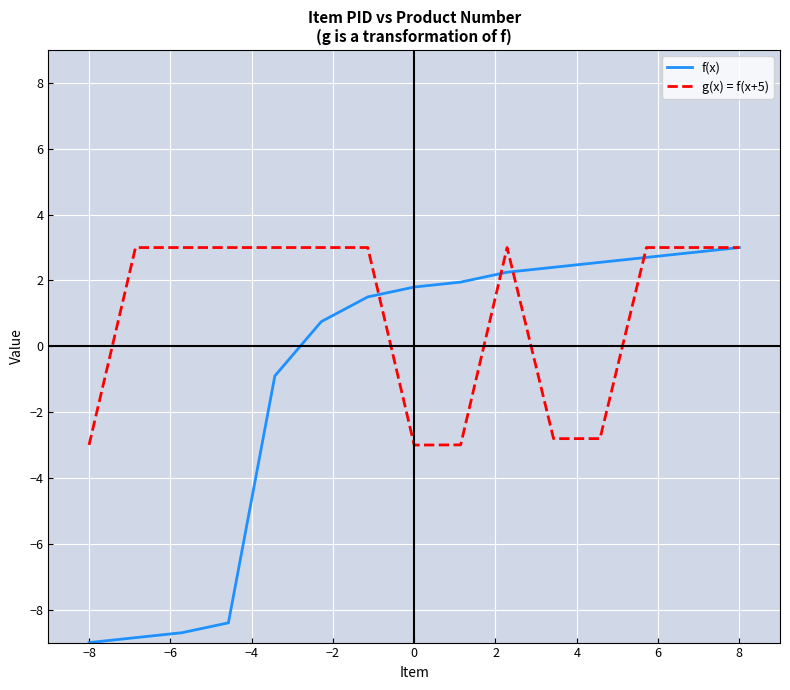

What is the sum of all f(x) values?

-14.1